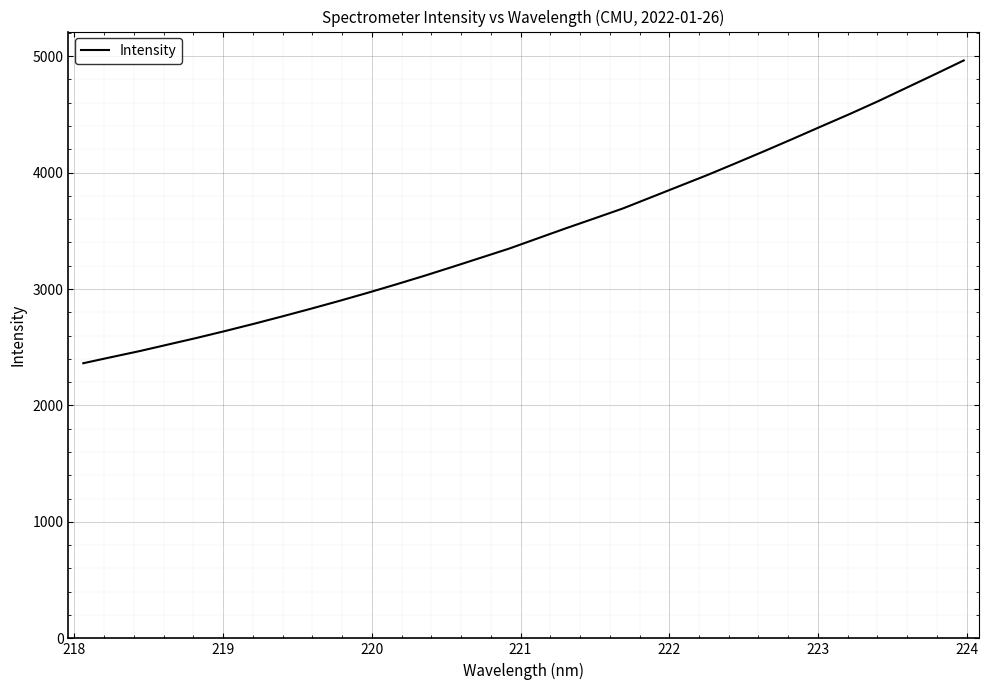

What is the minimum value shown in the chart?

2362.8